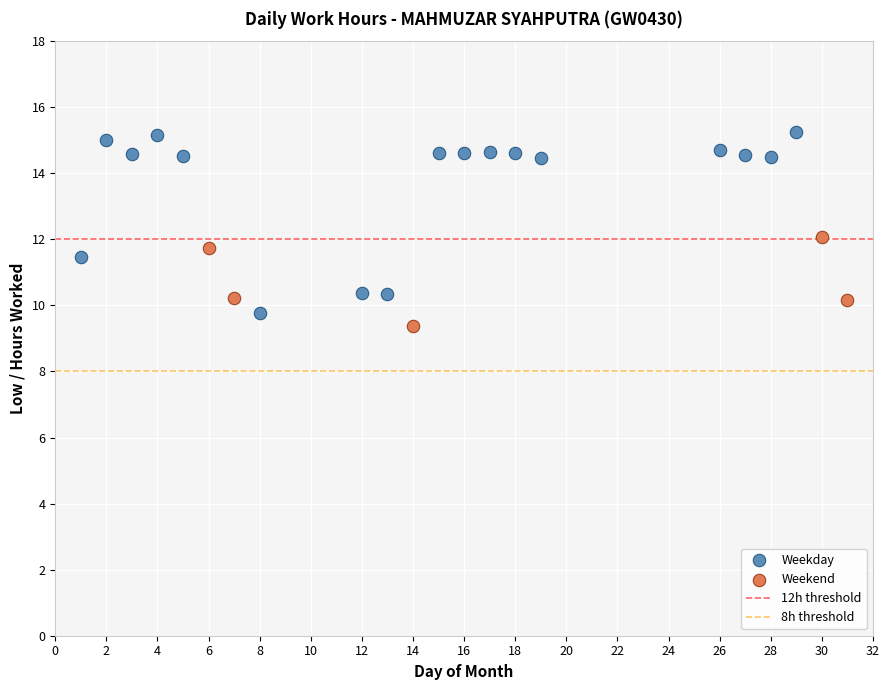

Which series has the largest Y range (max minus min)?

Weekday